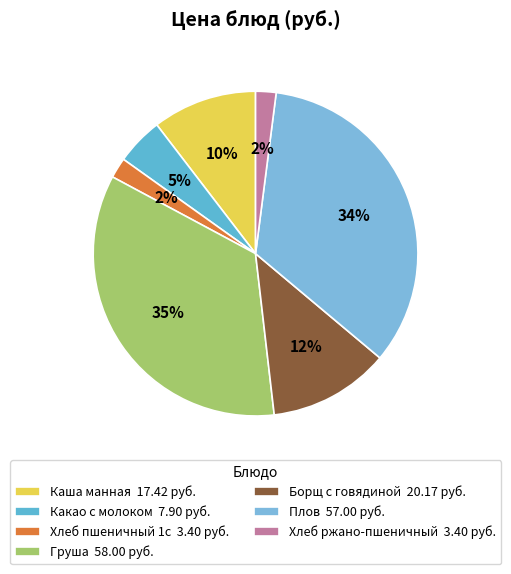

To the nearest percent, what is the combined percentage of Хлеб пшеничный 1с and Борщ с говядиной?

14%